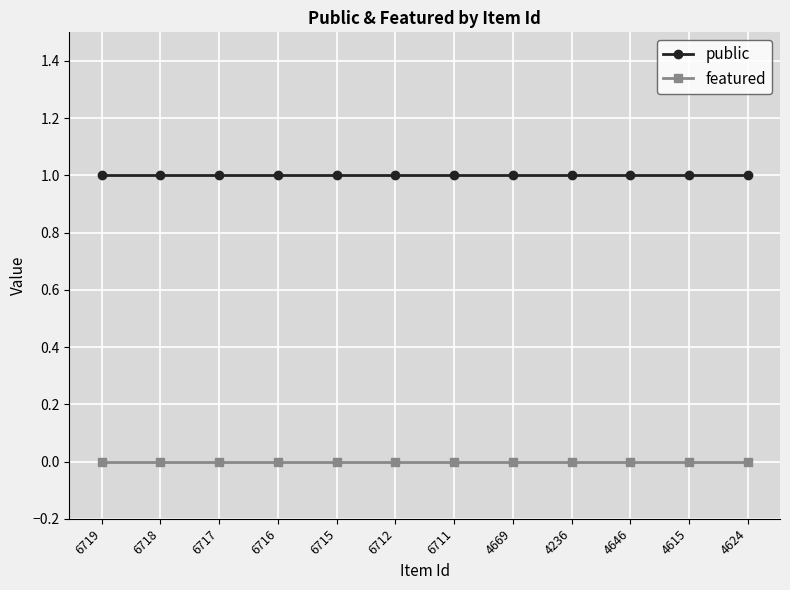

True or false: public and featured intersect in this chart.

False